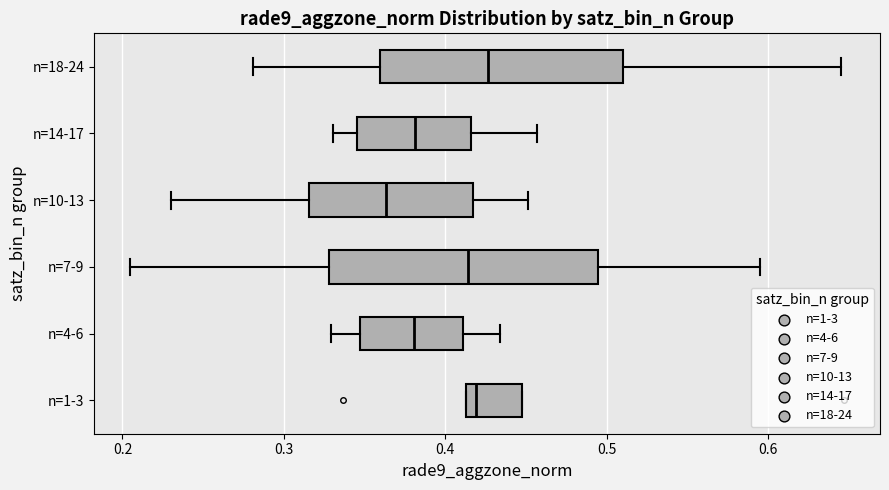

Comparing the boxes themselves (not the whiskers), which one is the widest?

n=7-9